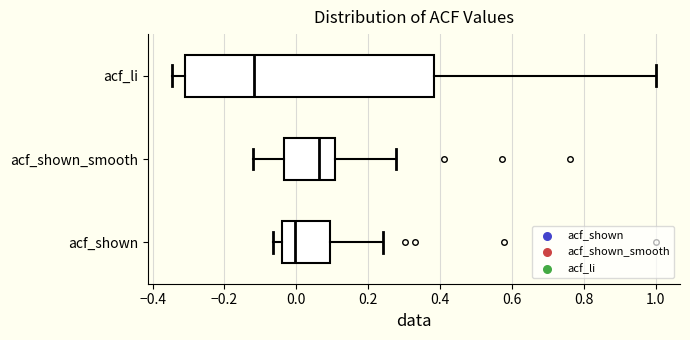

Reading bottom to top, read every box against the x-axis: the position of its median line, the range the box covers, and the ends of its whiskers. The values are not printed on the chart, so give them approximately, as read against the axis.

acf_shown: median 0.00, box -0.04 to 0.10, whiskers -0.06 to 0.24
acf_shown_smooth: median 0.06, box -0.04 to 0.10, whiskers -0.12 to 0.28
acf_li: median -0.12, box -0.30 to 0.38, whiskers -0.34 to 1.00